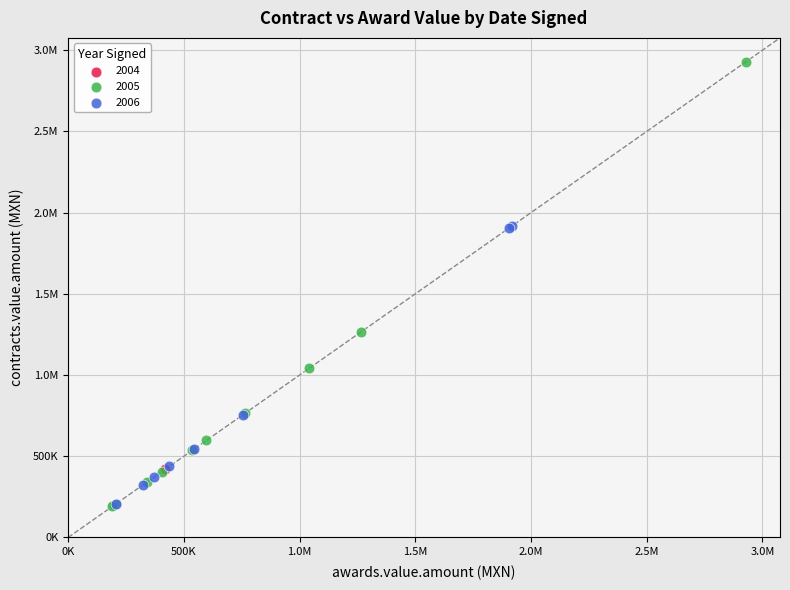

What are all the series names shown in the legend?

2004, 2005, 2006